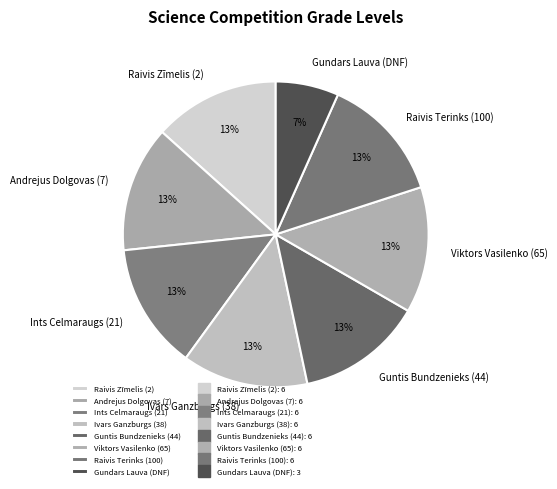

Do Ivars Ganzburgs (38) and Viktors Vasilenko (65) together represent more than half of the pie?

No